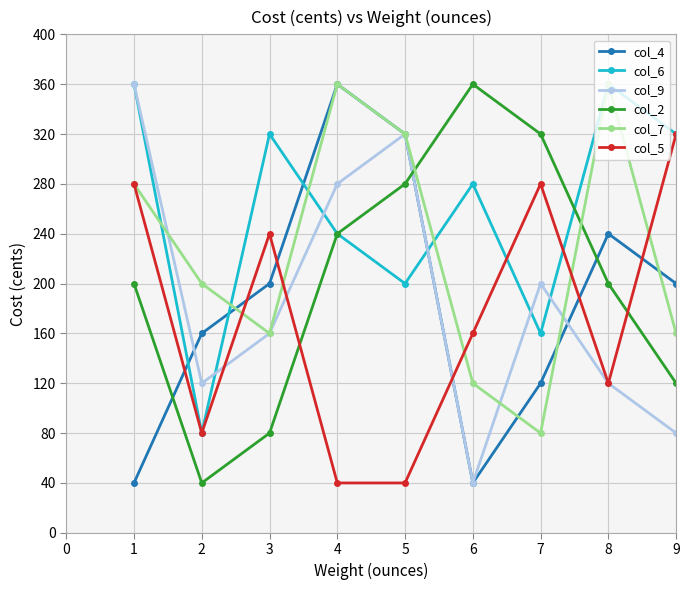

How many intersections are there between col_5 and col_2?

5